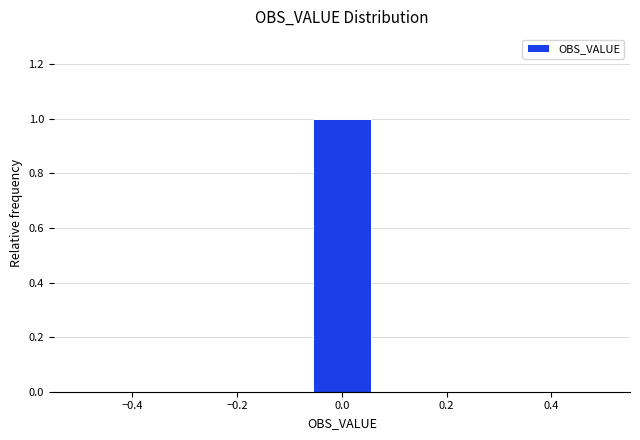

Which range on the x-axis has the tallest bar?

-0.06 to 0.06